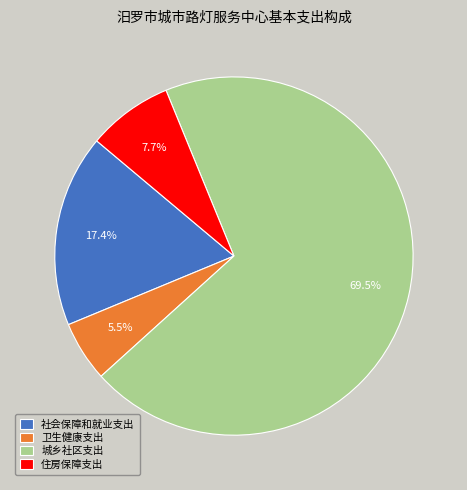

Is there a majority slice in this chart?

Yes